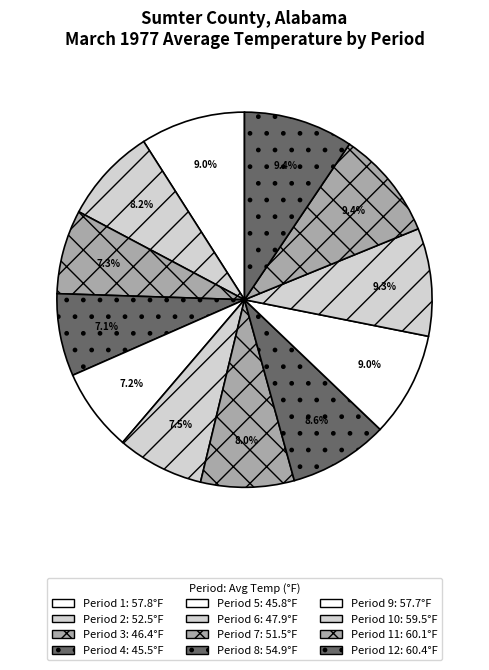

To the nearest percent, what is the difference between the largest and smallest slice percentages?

2%